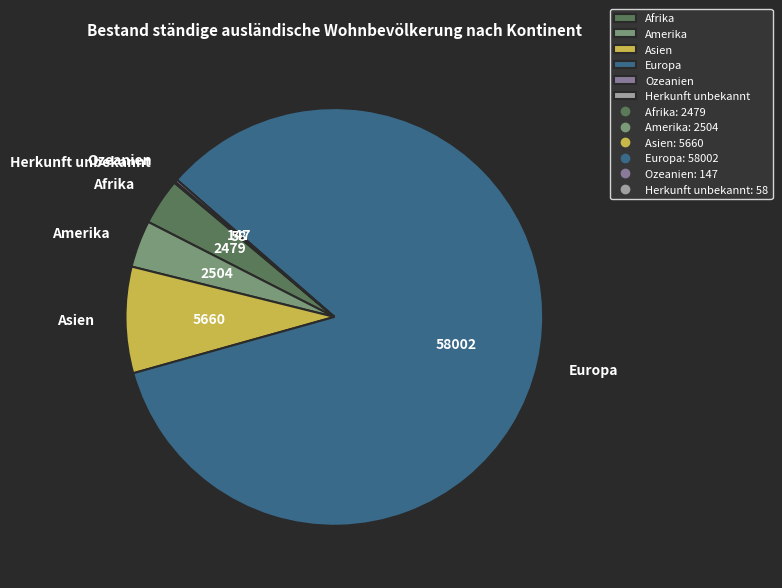

Which slice is the largest?

Europa